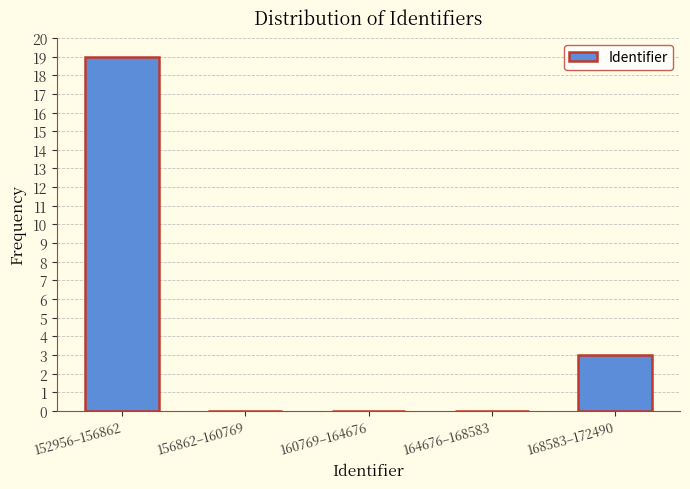

Reading left to right, list all the values displayed in this chart.

152956–156862=19	156862–160769=0	160769–164676=0	164676–168583=0	168583–172490=3